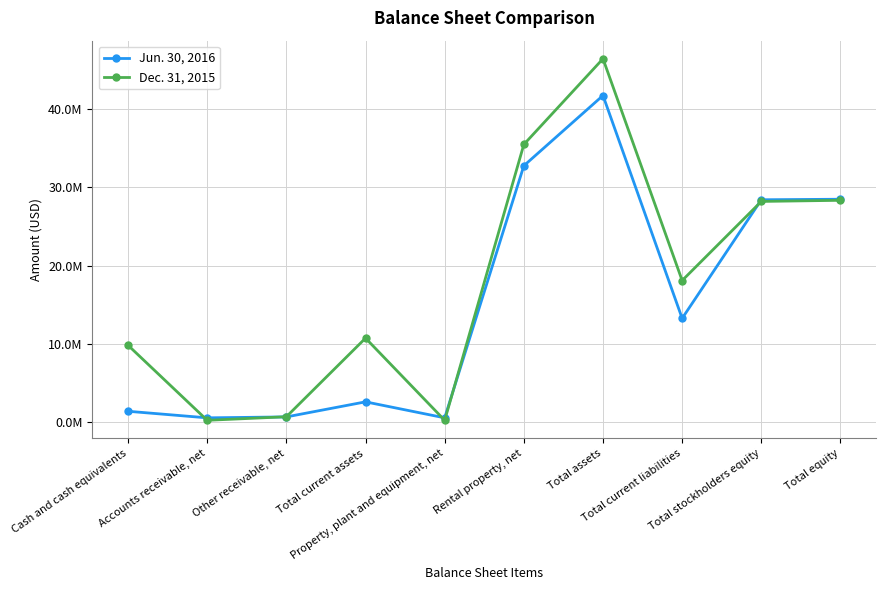

Reading left to right, transcribe all the data shown in this chart.

Jun. 30, 2016: 1382092	542179	662498	2587777	542176	32777297	41759947	13263640	28428965	28496307
Dec. 31, 2015: 9819260	227384	683666	10733257	225800	35502002	46461059	18102087	28216190	28358972